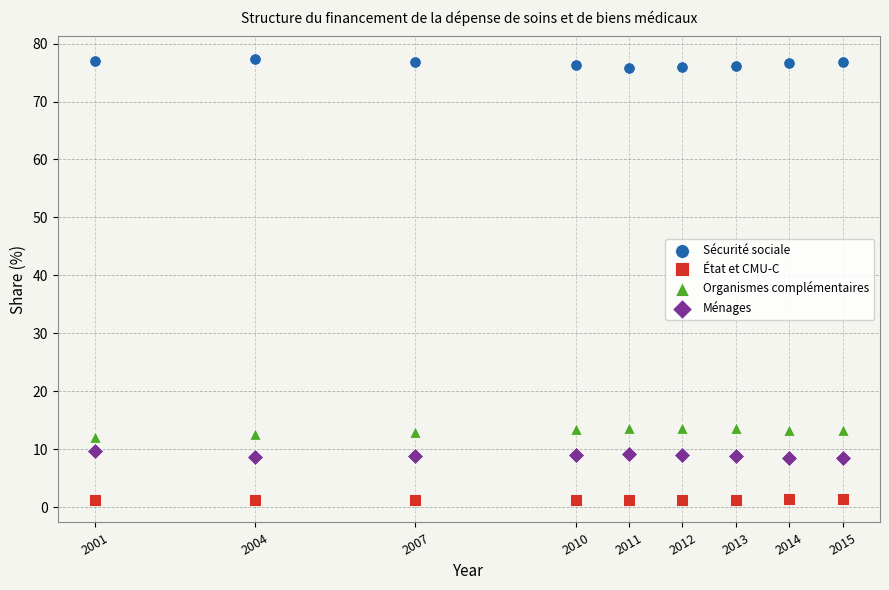

Which series contains the lowest Y value?

État et CMU-C